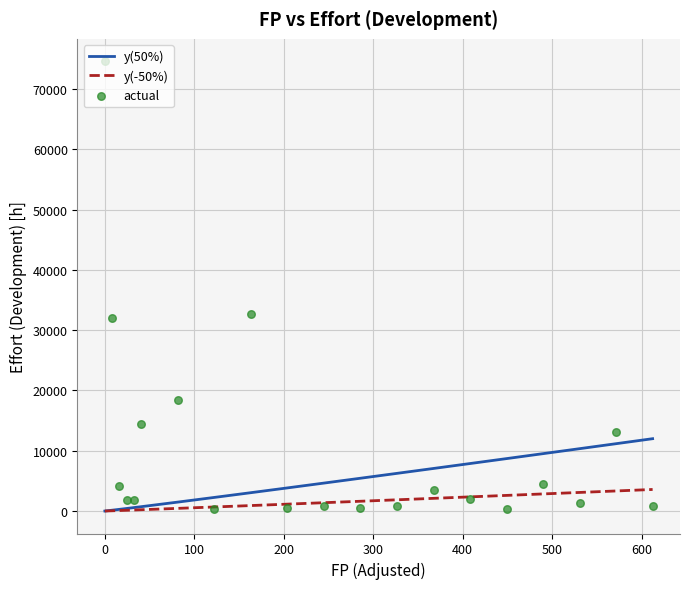

Which series has the largest total across all categories?

actual